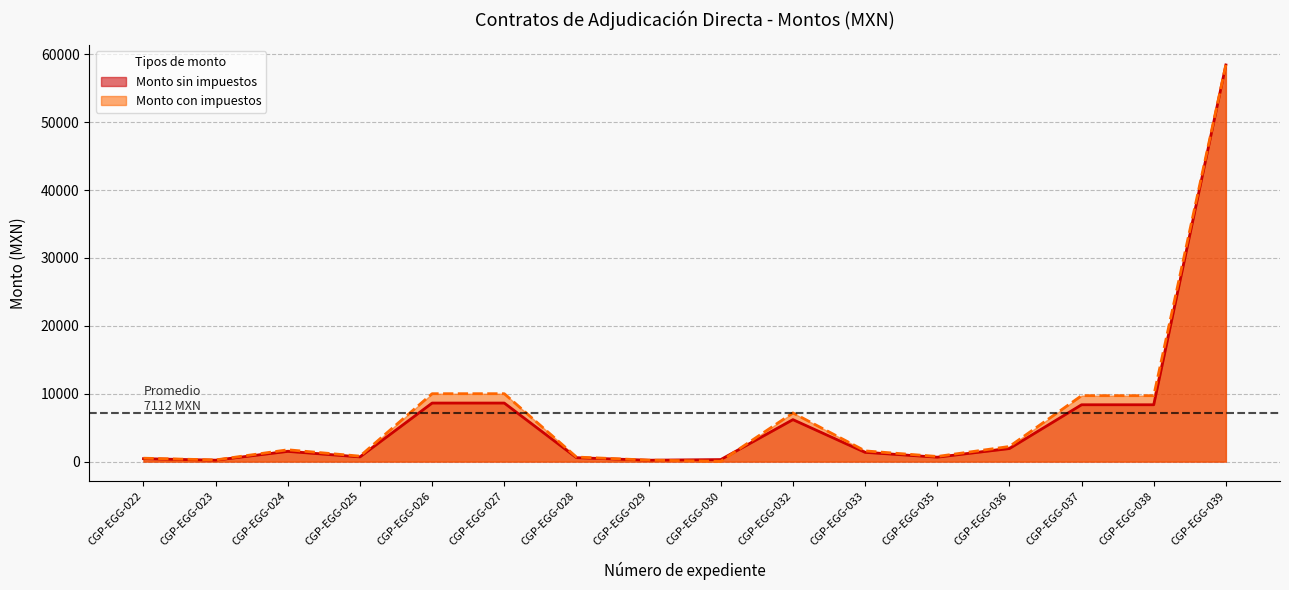

What is the difference between the highest and lowest values at CGP-EGG-035?

104.0